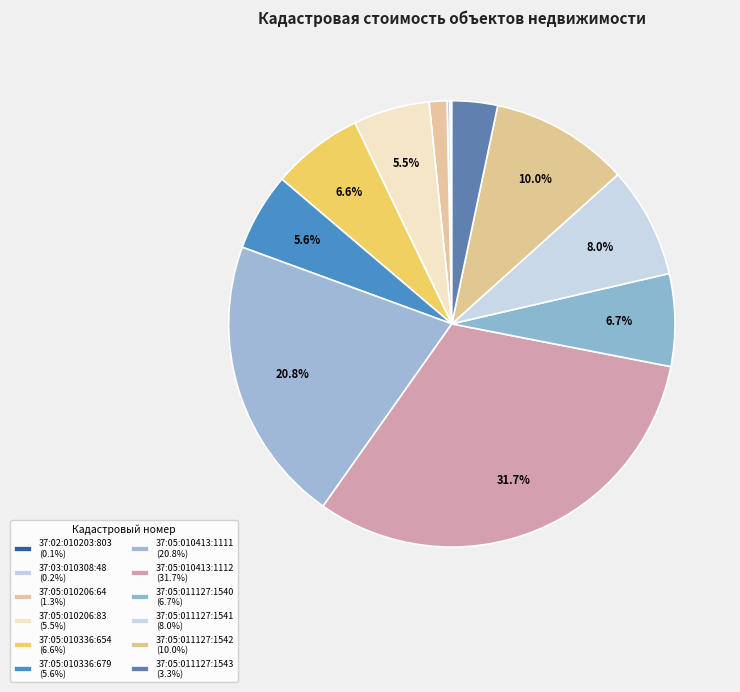

Does 37:05:010413:1112 represent more than half of the total?

No